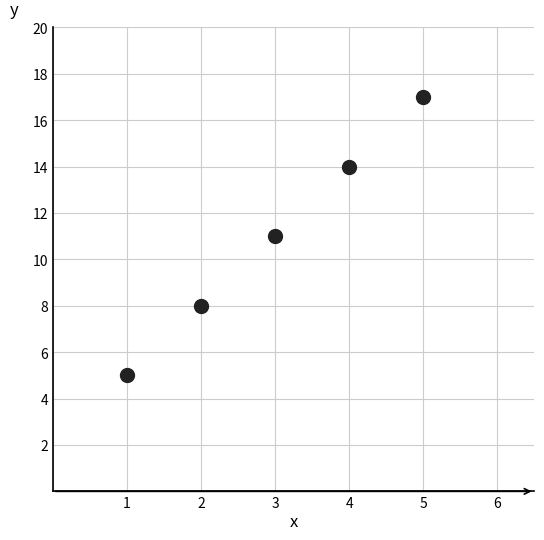

What is the average Y value?

11